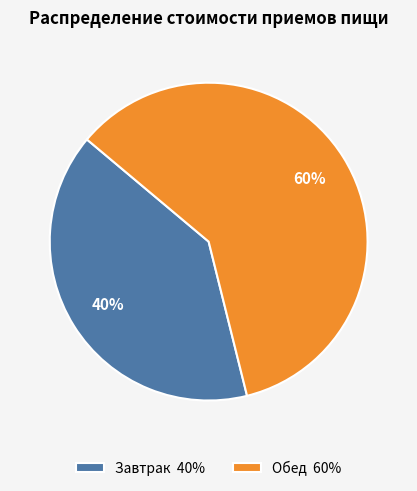

How many slices are in this pie chart?

2